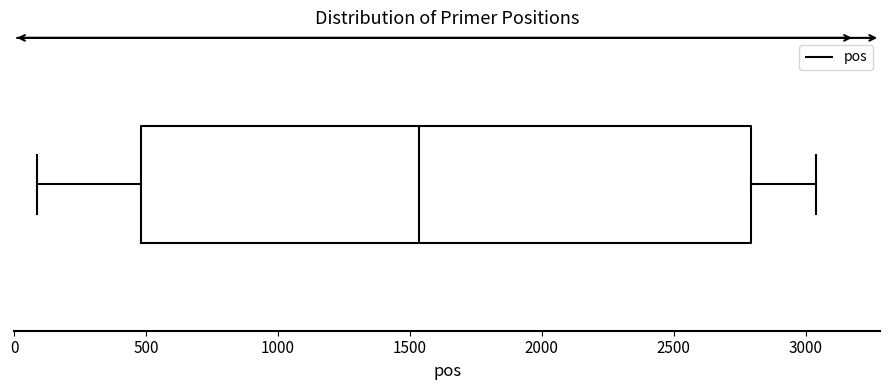

Read this box plot against the x-axis: the position of the median line, the range covered by the box, and the ends of both whiskers. The values are not printed on the chart, so give them approximately, as read against the axis.

median 1550, box 500 to 2800, whiskers 100 to 3050